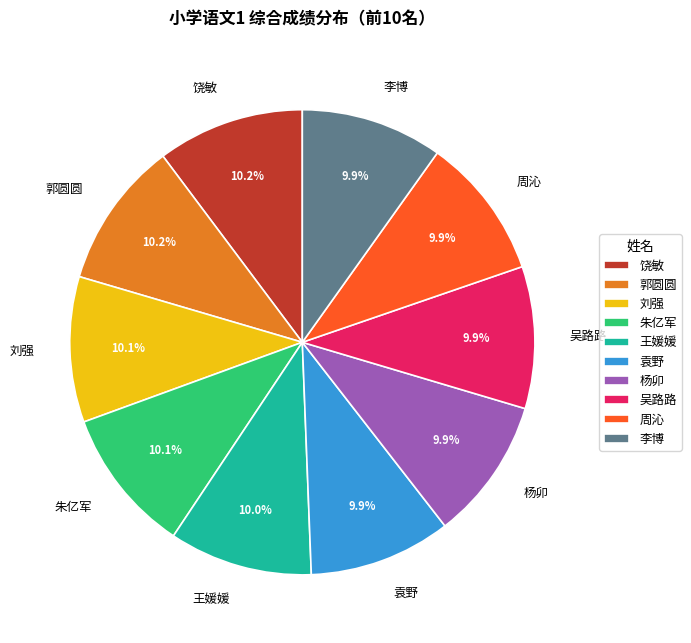

Count the number of slices in the pie.

10